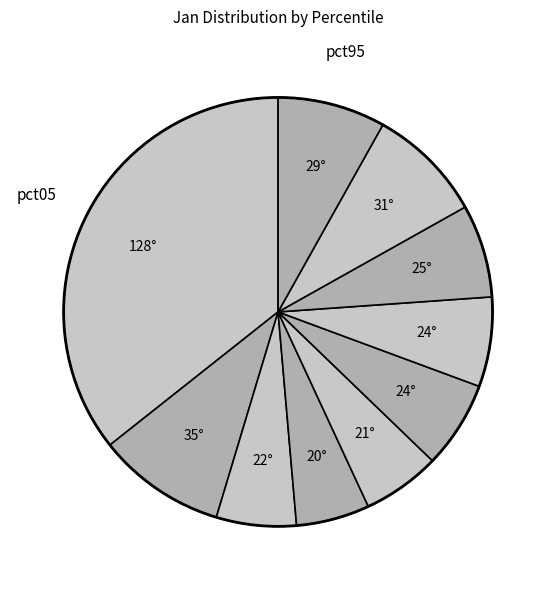

Is there any slice that represents more than half of the pie?

No